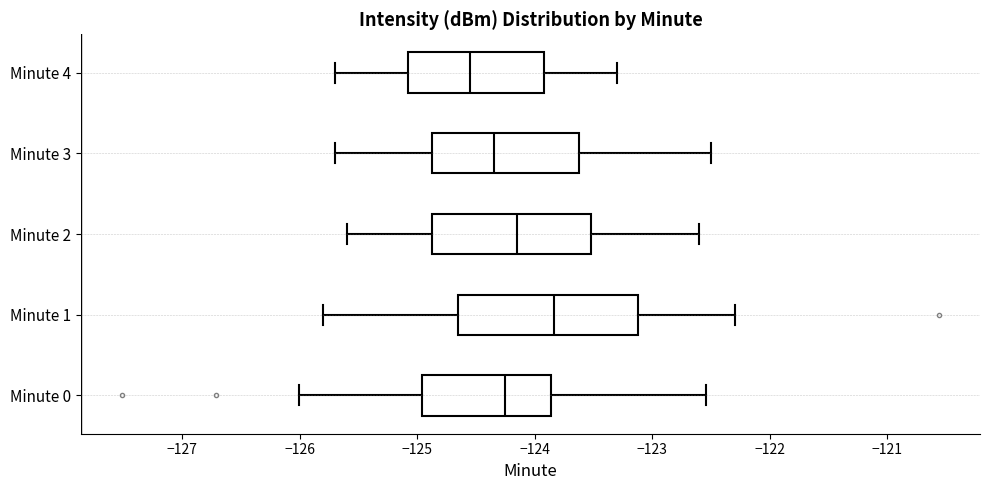

Where does the left whisker of the box for Minute 3 end on the x-axis? The values are not printed on the chart, so give them approximately, as read against the axis.

-125.7